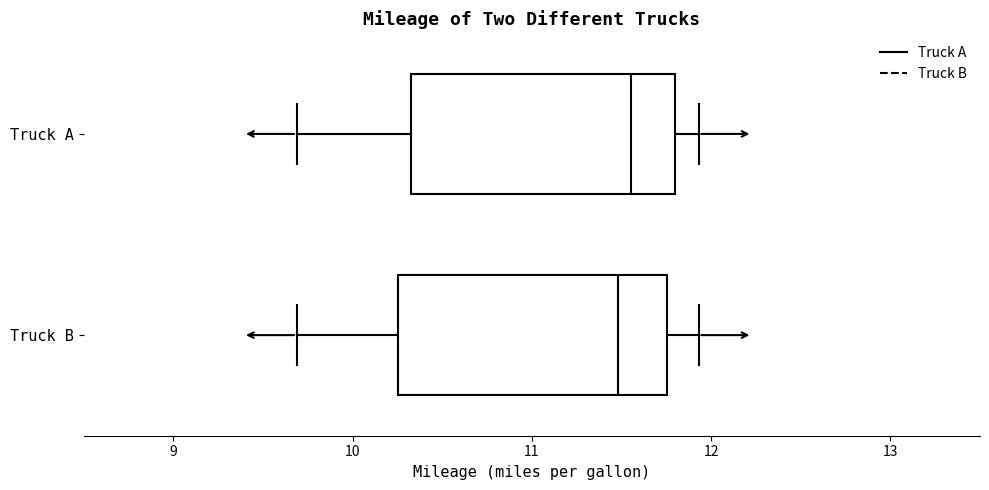

Reading bottom to top, read every box against the x-axis: the position of its median line, the range the box covers, and the ends of its whiskers. The values are not printed on the chart, so give them approximately, as read against the axis.

Truck B: median 11.5, box 10.3 to 11.8, whiskers 9.7 to 11.9
Truck A: median 11.6, box 10.3 to 11.8, whiskers 9.7 to 11.9